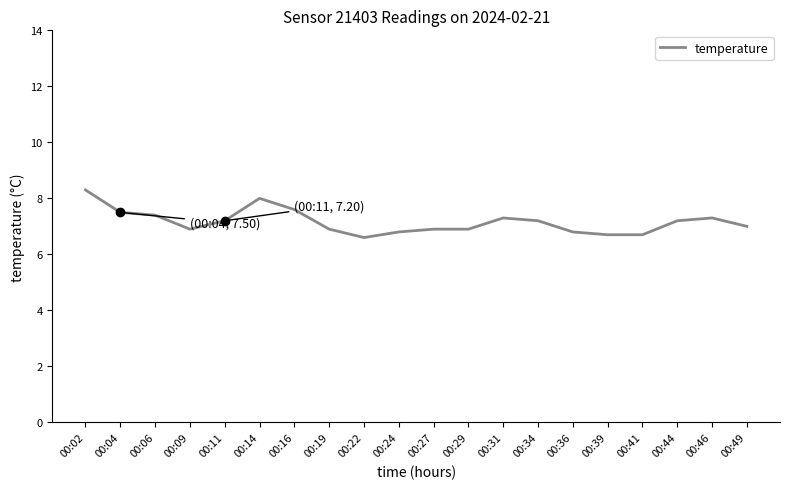

Which has a higher value, 00:22 or 00:11?

00:11